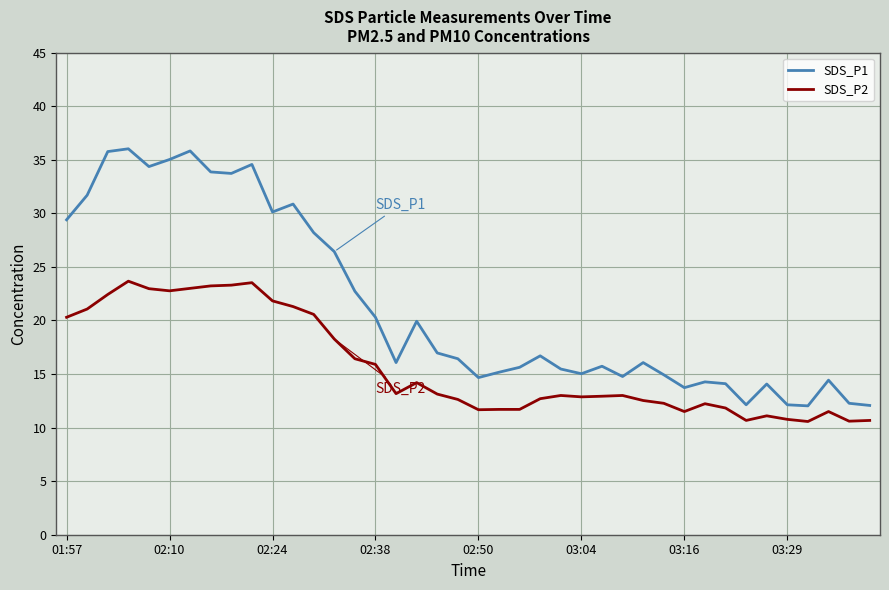

Count the number of data series in this chart.

2